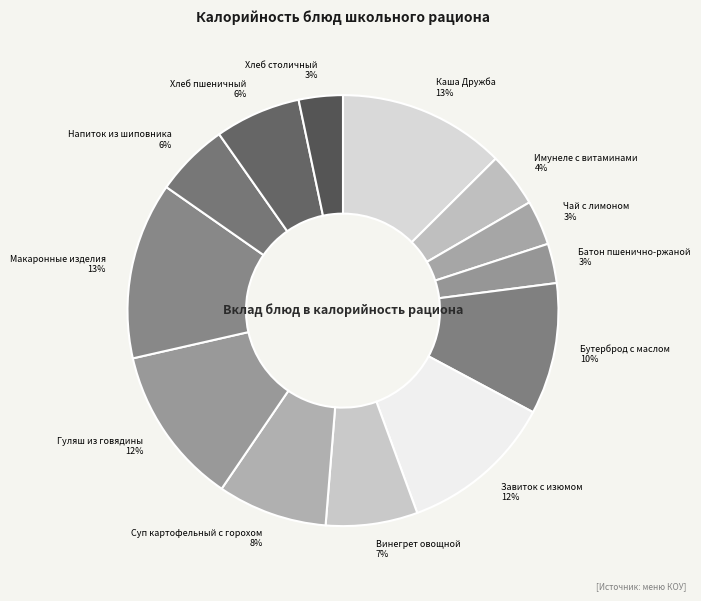

Do Хлеб пшеничный and Бутерброд с маслом together represent more than half of the pie?

No